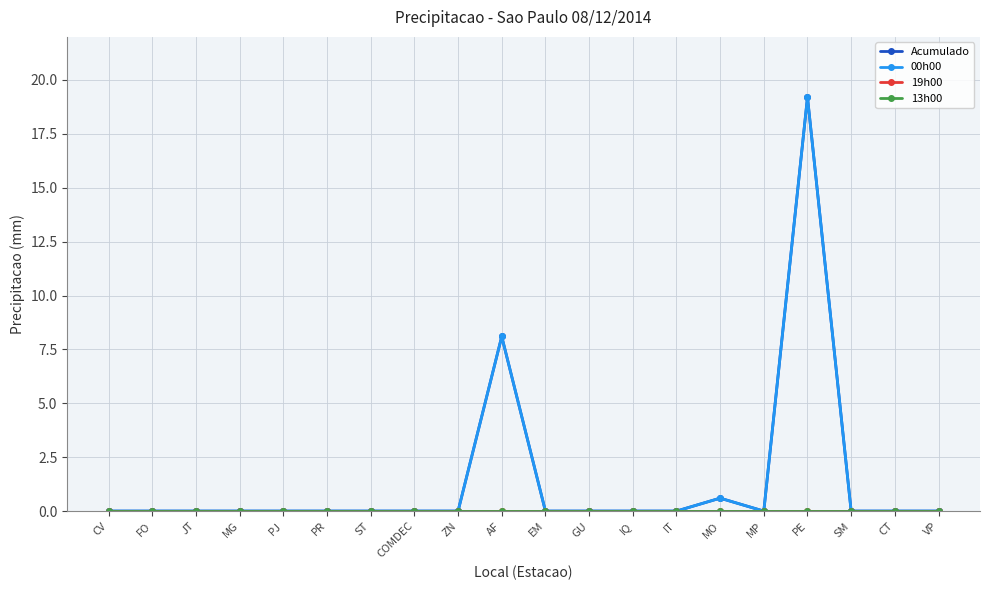

At which label does 19h00 reach its peak?

CV